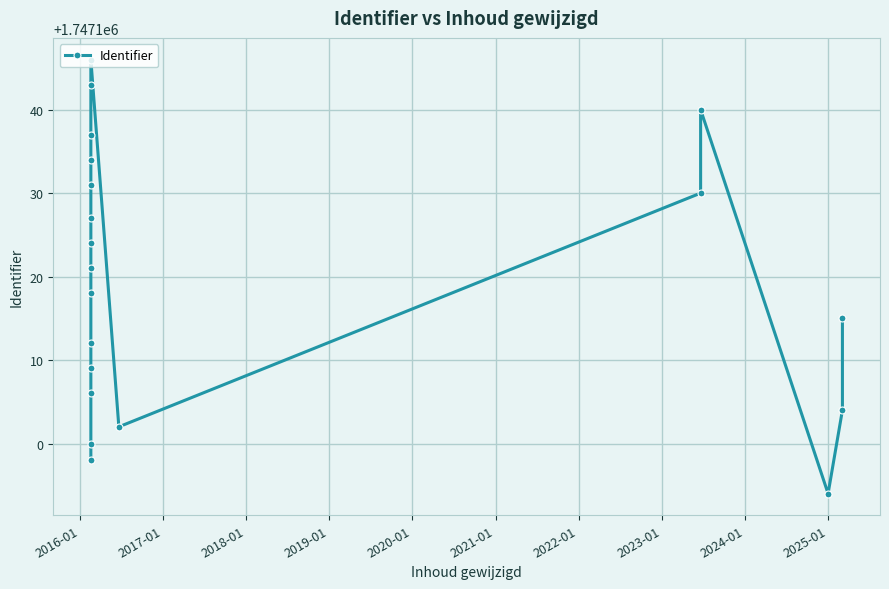

How many distinct data groups are displayed?

1